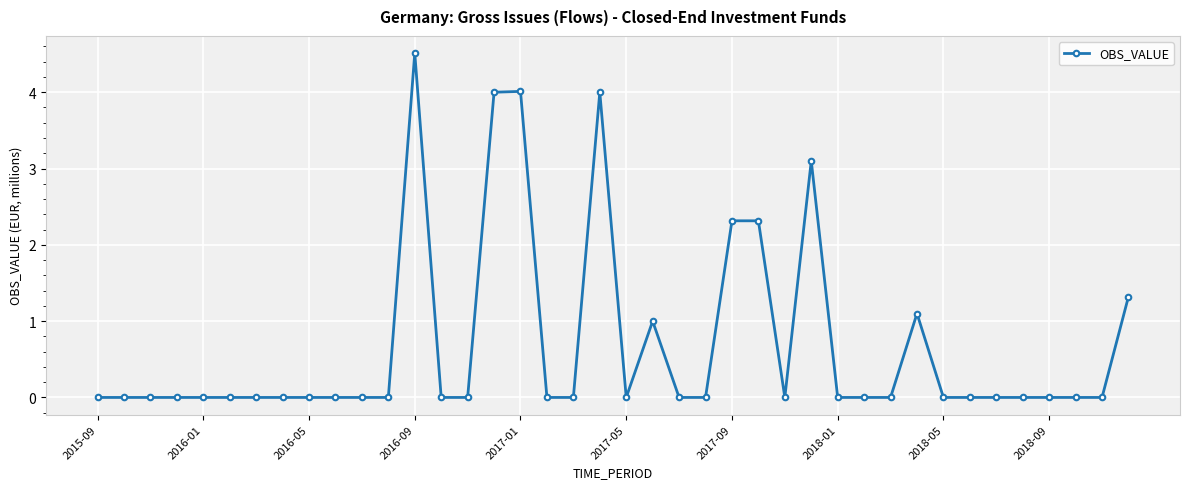

What is the difference between the second highest and second lowest values?

4.0